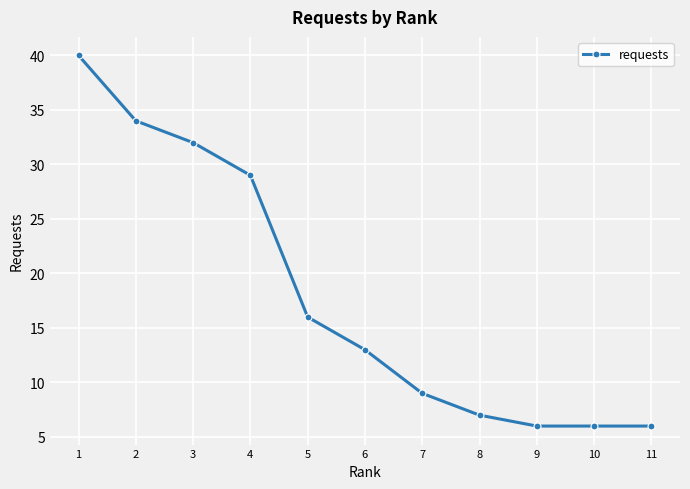

What value does the data have at 1, to the nearest 10?

40